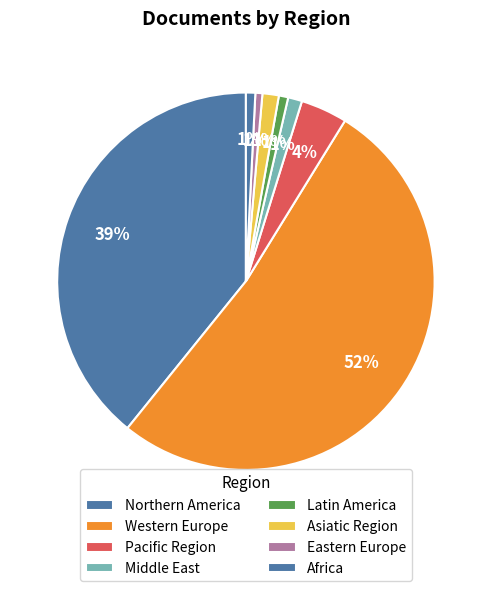

How many slices are in this pie chart?

8